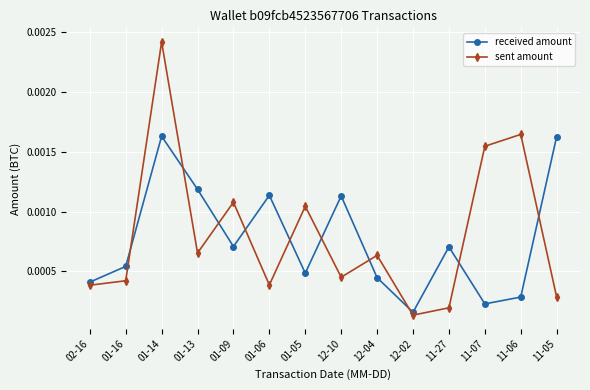

What are all the series names shown in the legend?

received amount, sent amount